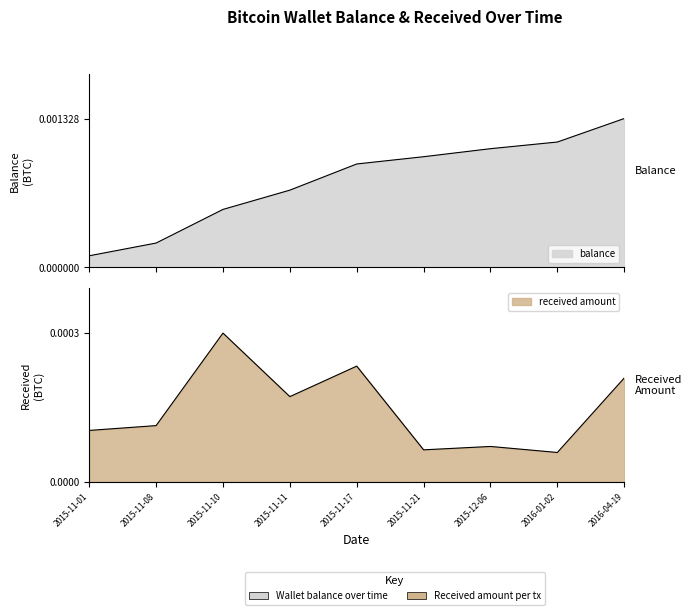

True or false: received amount and balance cross at least once.

False